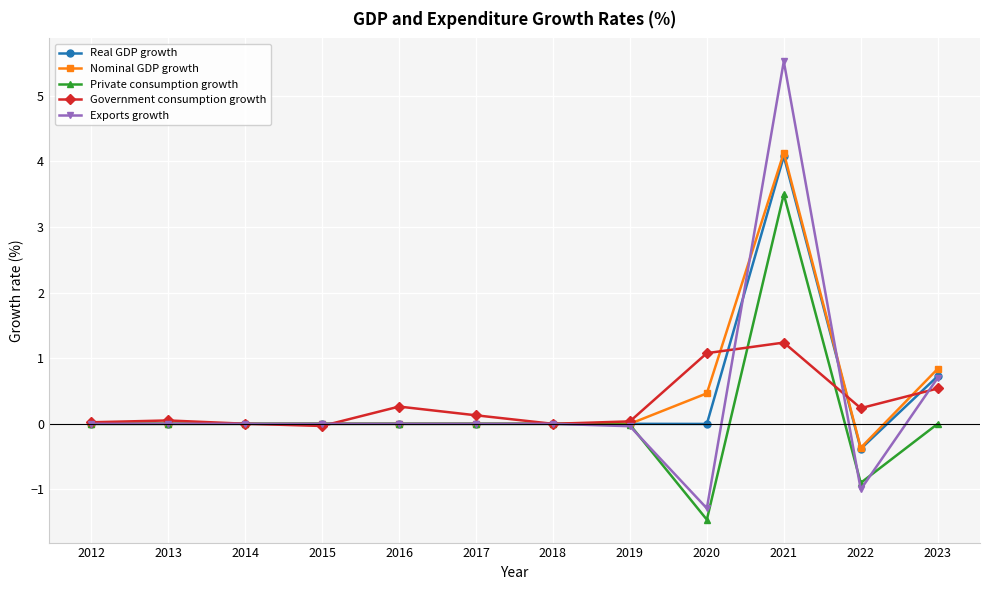

At which label is Exports growth closest to 2?

2023